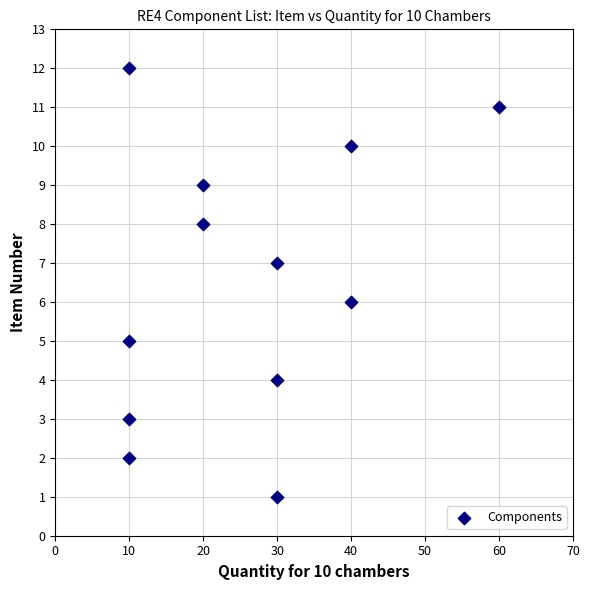

What is the range of Y values (max minus min)?

11